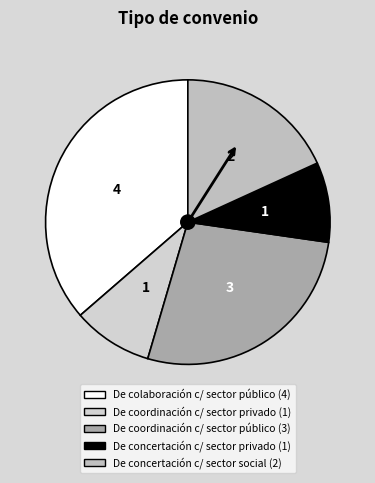

How many slices are in this pie chart?

5